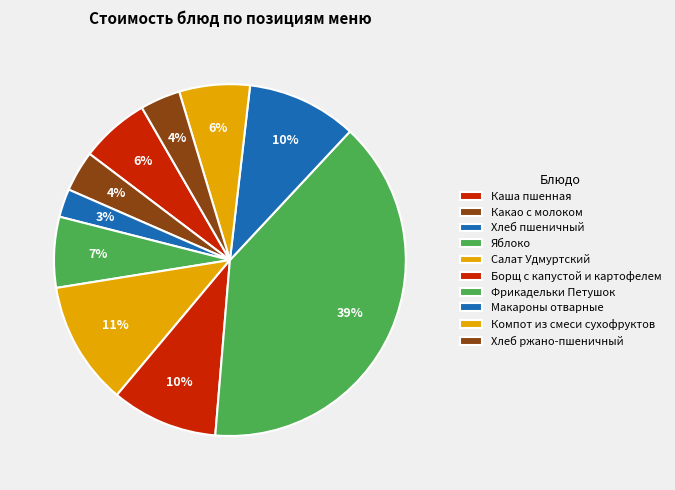

Does Макароны отварные account for over 50% of the chart?

No